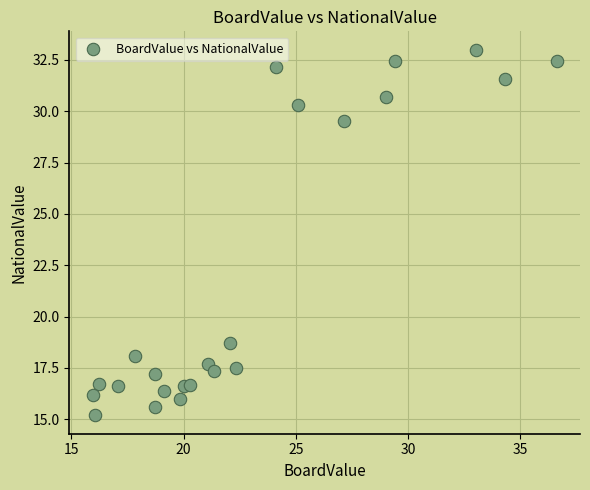

What is the range of X values (max minus min)?

20.7